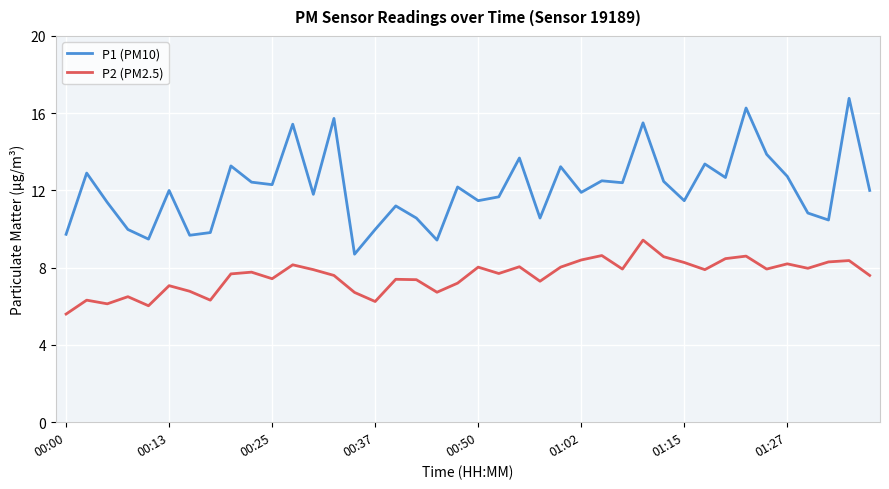

How many interior local peaks does the P2 (PM2.5) series have?

13